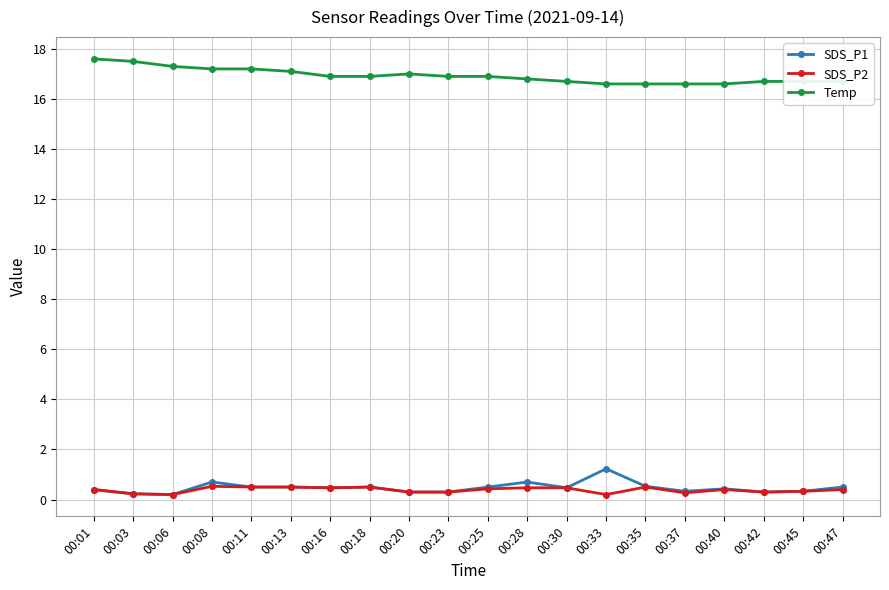

What is the difference between the highest and lowest values at 00:11?

16.7